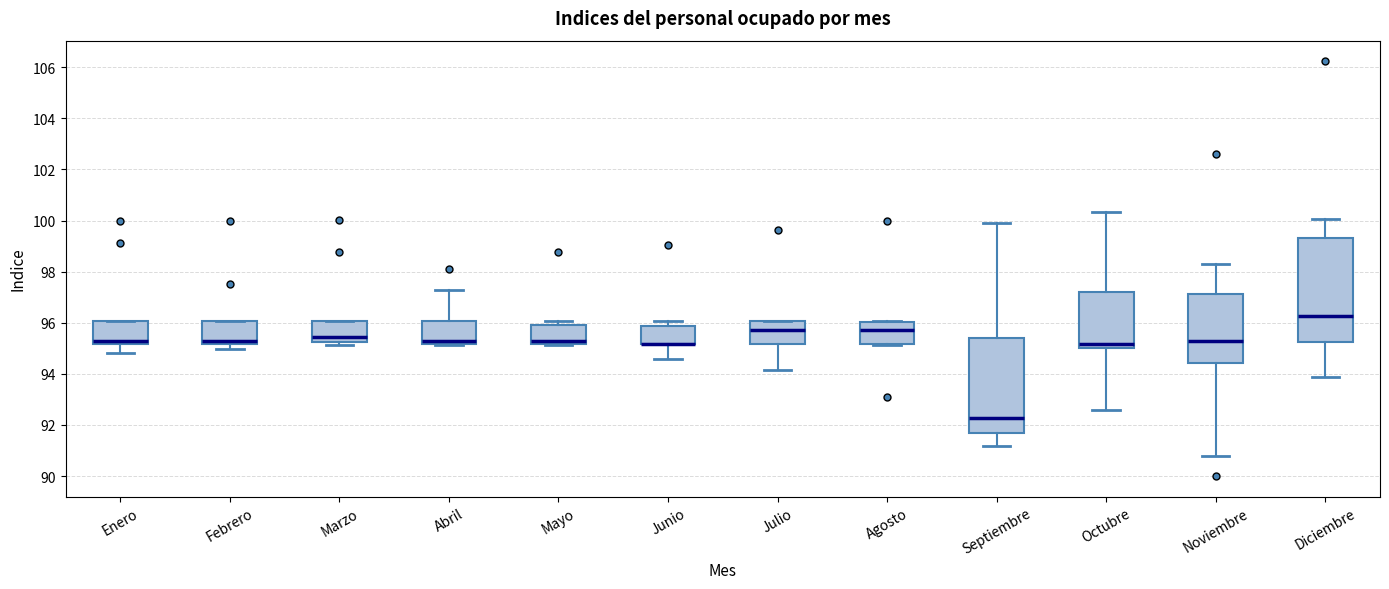

Reading left to right, transcribe this box plot: for each box, give where its median line is, the range the box spans, and where its two whiskers end, as read against the y-axis. The values are not printed on the chart, so give them approximately, as read against the axis.

Enero: median 95.4, box 95.2 to 96.0, whiskers 94.8 to 96.0
Febrero: median 95.4, box 95.2 to 96.0, whiskers 95.0 to 96.0
Marzo: median 95.4, box 95.2 to 96.0, whiskers 95.2 (just below the box's lower edge) to 96.0
Abril: median 95.4, box 95.2 to 96.0, whiskers 95.2 to 97.2
Mayo: median 95.4, box 95.2 to 96.0, whiskers 95.2 to 96.0 (just above the box's upper edge)
Junio: median 95.2 (drawn on the box's lower edge), box 95.2 to 95.8, whiskers 94.6 to 96.0
Julio: median 95.8, box 95.2 to 96.0, whiskers 94.2 to 96.0
Agosto: median 95.8, box 95.2 to 96.0, whiskers 95.2 to 96.0
Septiembre: median 92.2, box 91.6 to 95.4, whiskers 91.2 to 99.8
Octubre: median 95.2, box 95.0 to 97.2, whiskers 92.6 to 100.4
Noviembre: median 95.4, box 94.4 to 97.2, whiskers 90.8 to 98.2
Diciembre: median 96.2, box 95.2 to 99.4, whiskers 93.8 to 100.0